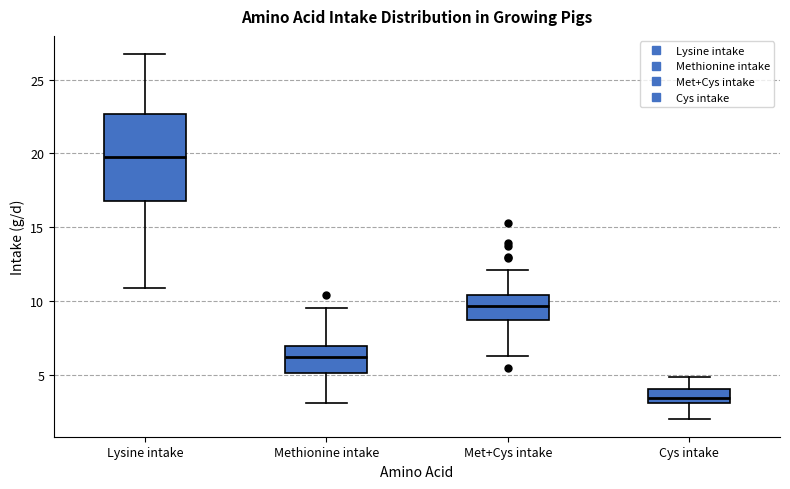

Reading left to right, read every box against the y-axis: the position of its median line, the range the box covers, and the ends of its whiskers. The values are not printed on the chart, so give them approximately, as read against the axis.

Lysine intake: median 20.0, box 17.0 to 22.5, whiskers 11.0 to 26.5
Methionine intake: median 6.0, box 5.0 to 7.0, whiskers 3.0 to 9.5
Met+Cys intake: median 9.5, box 8.5 to 10.5, whiskers 6.5 to 12.0
Cys intake: median 3.5, box 3.0 to 4.0, whiskers 2.0 to 5.0